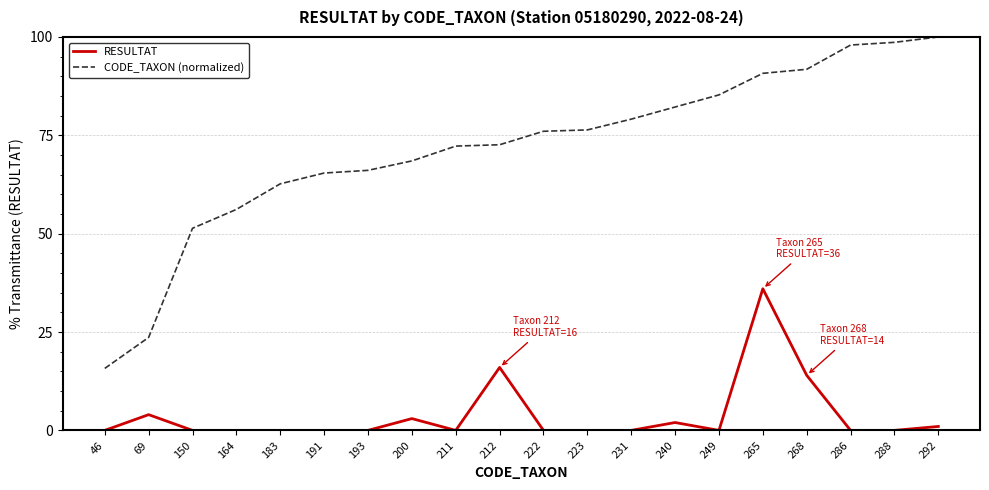

Is the value of RESULTAT at 191 greater than the value of CODE_TAXON (normalized) at 69?

No